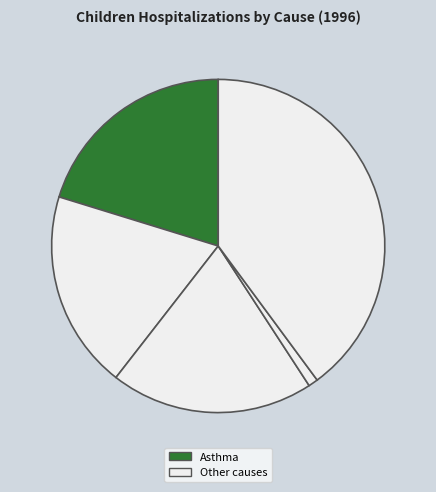

How many segments does this pie chart have?

5